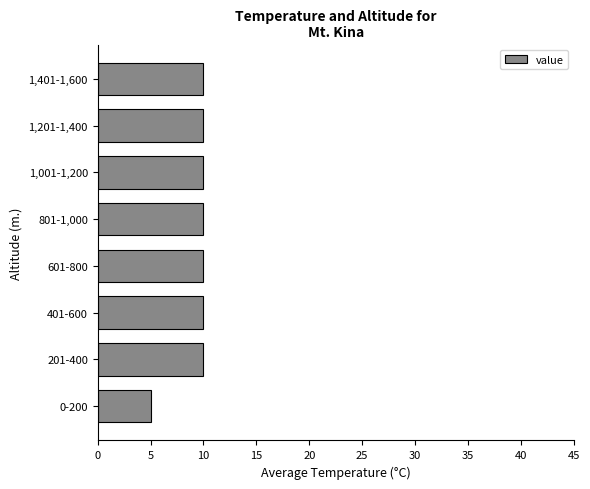

Reading bottom to top, what are all the values shown in this chart?

5	10	10	10	10	10	10	10